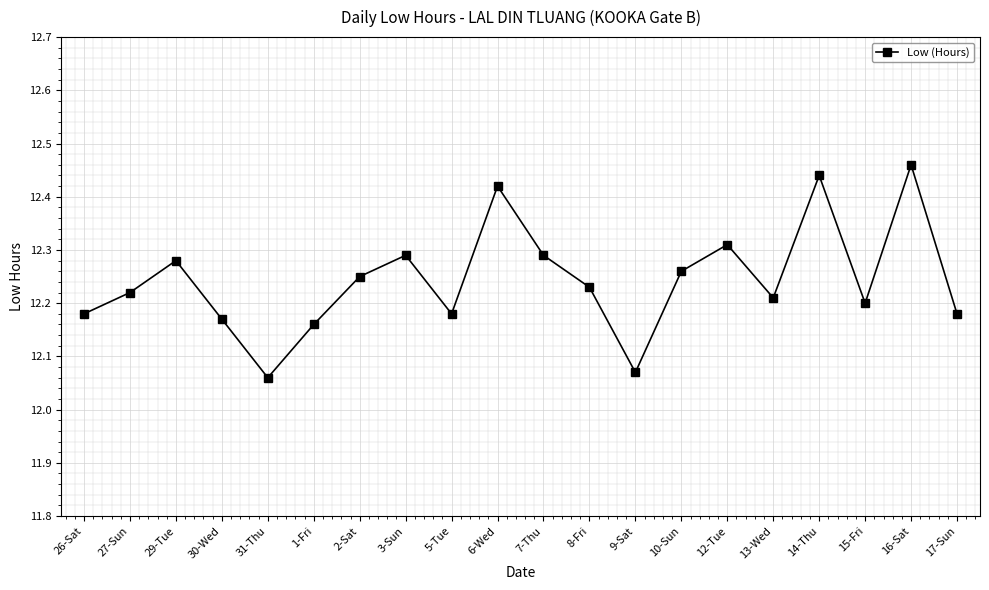

Which category has the highest value across all series?

16-Sat